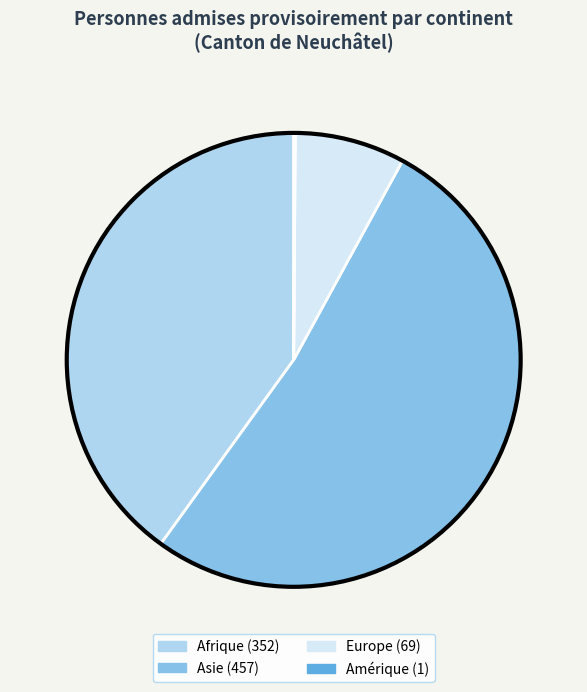

Is there any slice that represents more than half of the pie?

Yes